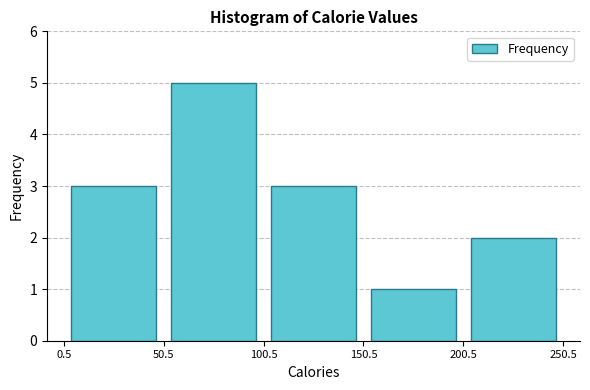

Which range on the x-axis has the tallest bar?

50.5 to 100.5